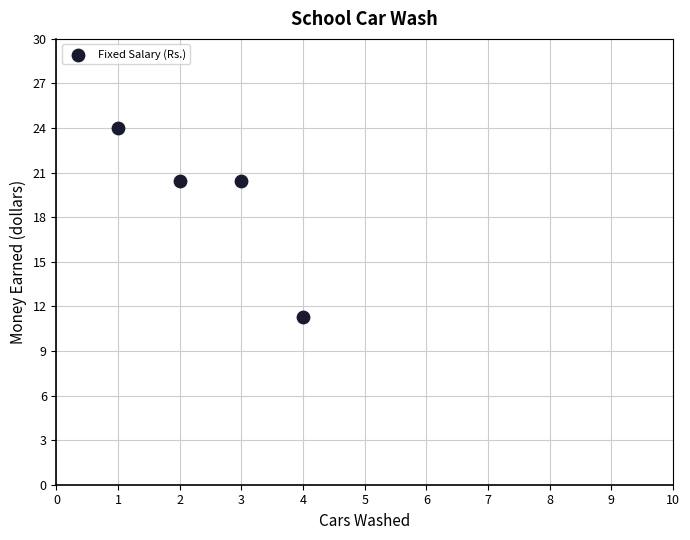

What is the range of X values (max minus min)?

3.0